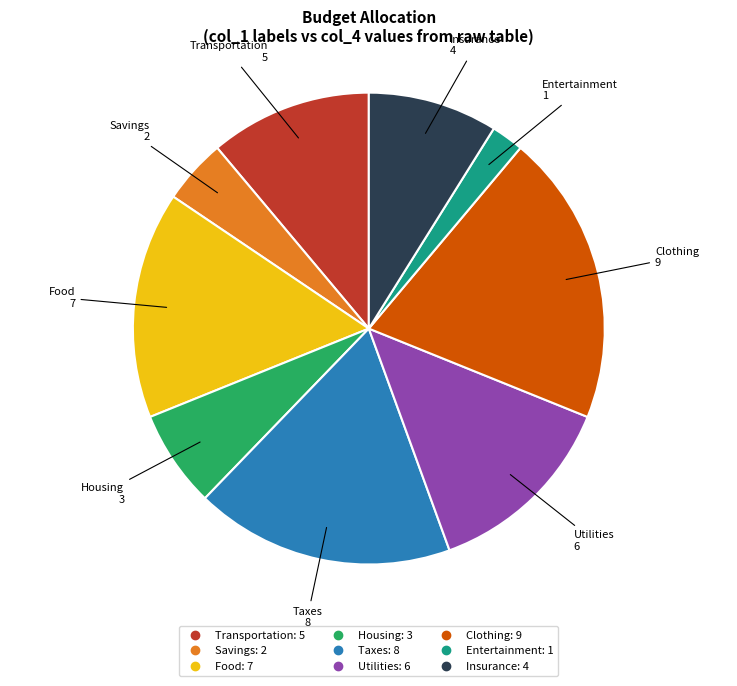

Is there any slice that represents more than half of the pie?

No